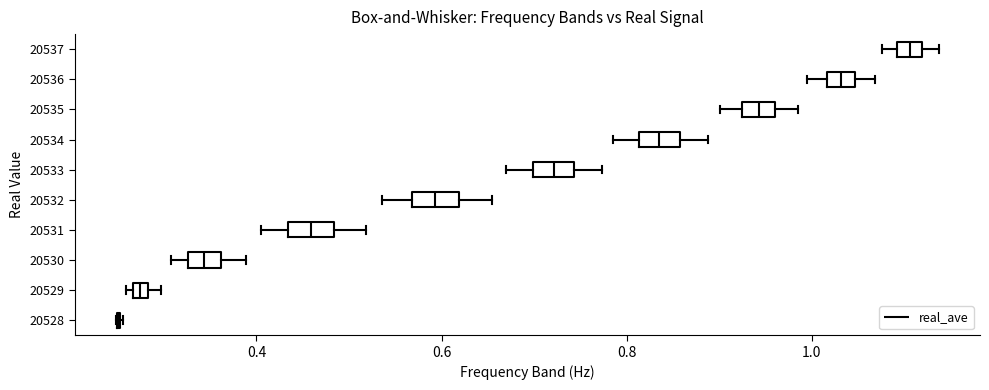

Where is the right edge of the box at y = 20529 on the x-axis? The values are not printed on the chart, so give them approximately, as read against the axis.

0.28